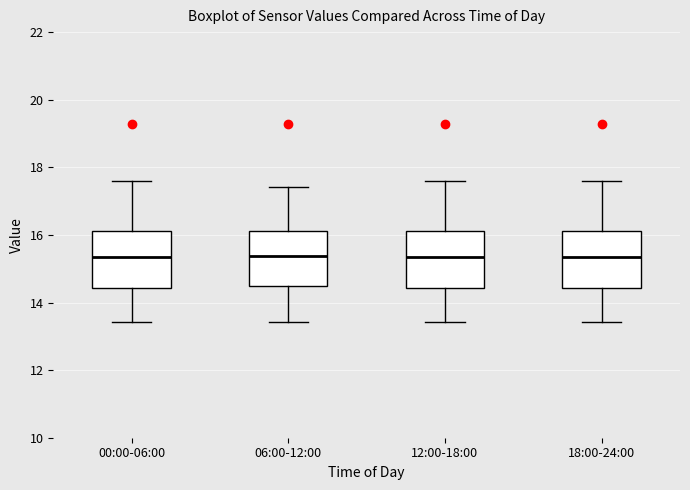

Reading left to right, transcribe this box plot: for each box, give where its median line is, the range the box spans, and where its two whiskers end, as read against the y-axis. The values are not printed on the chart, so give them approximately, as read against the axis.

00:00-06:00: median 15.4, box 14.4 to 16.2, whiskers 13.4 to 17.6
06:00-12:00: median 15.4, box 14.4 to 16.2, whiskers 13.4 to 17.4
12:00-18:00: median 15.4, box 14.4 to 16.2, whiskers 13.4 to 17.6
18:00-24:00: median 15.4, box 14.4 to 16.2, whiskers 13.4 to 17.6